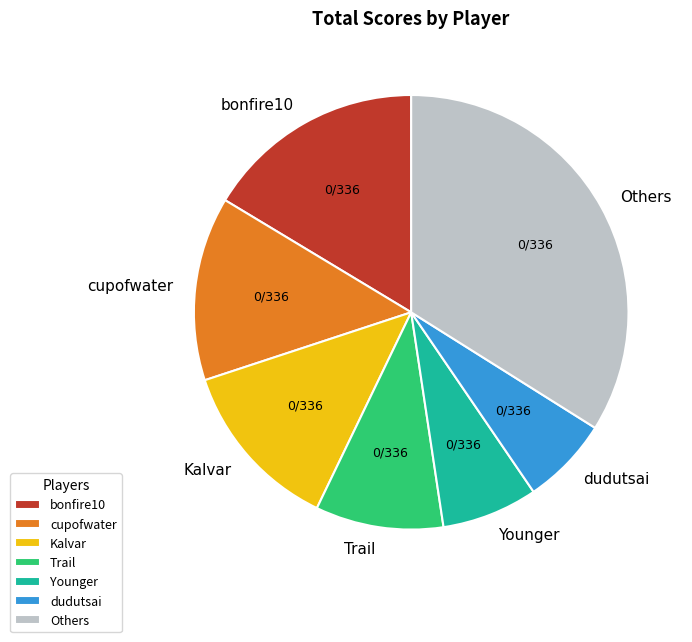

Approximately how many times larger is the value at Younger compared to Kalvar?

0.6